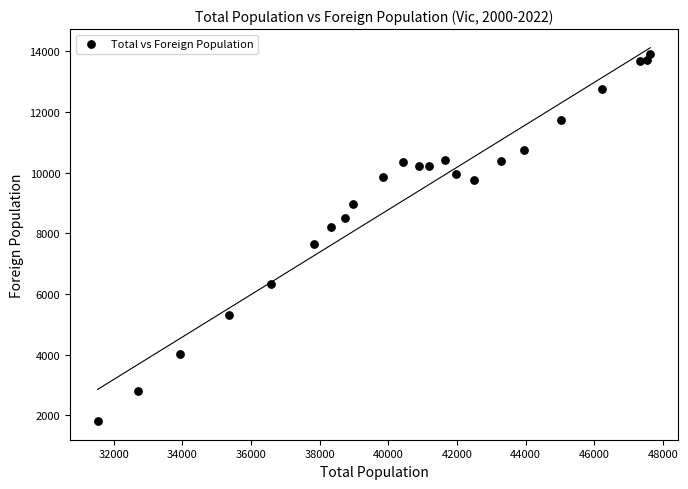

What is the range of X values (max minus min)?

16097